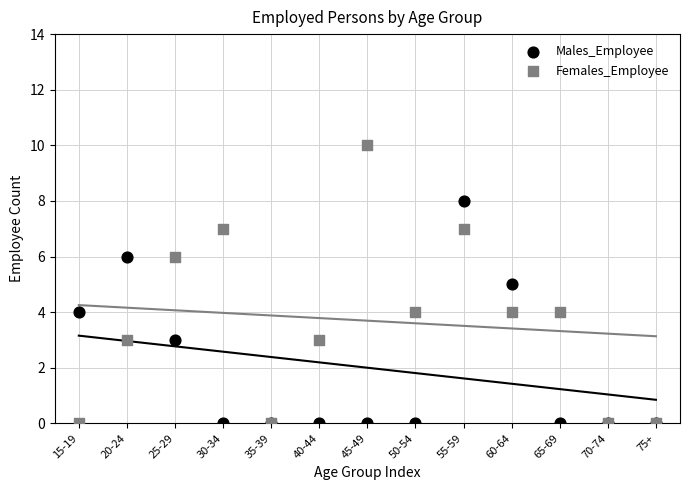

Which series contains the highest Y value?

Females_Employee